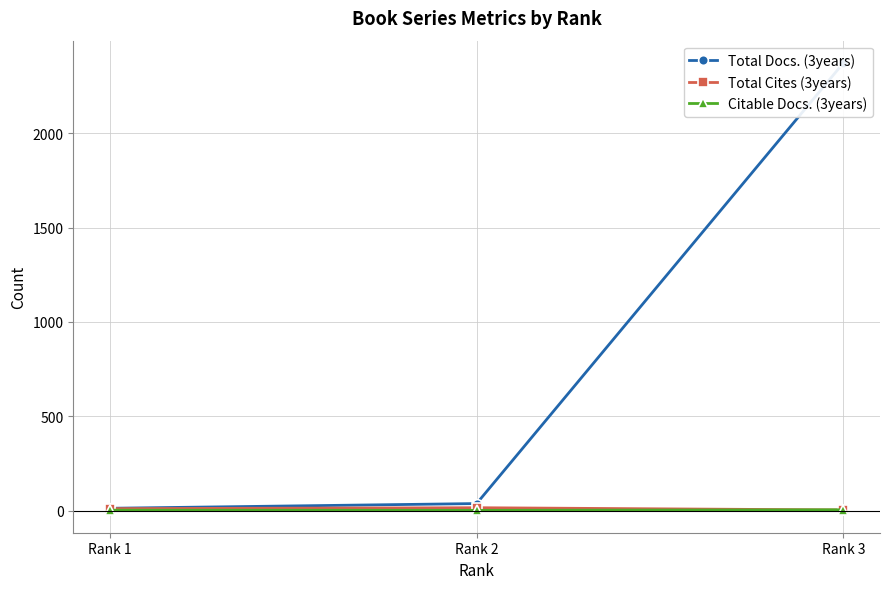

What is the maximum value shown in the chart?

2372